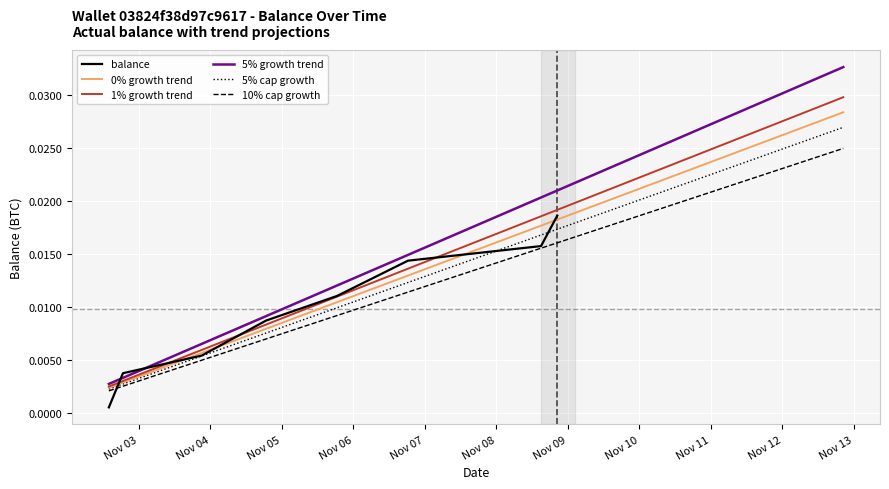

What is the label of the 3rd point from the left?

2021-11-03 21:03:25